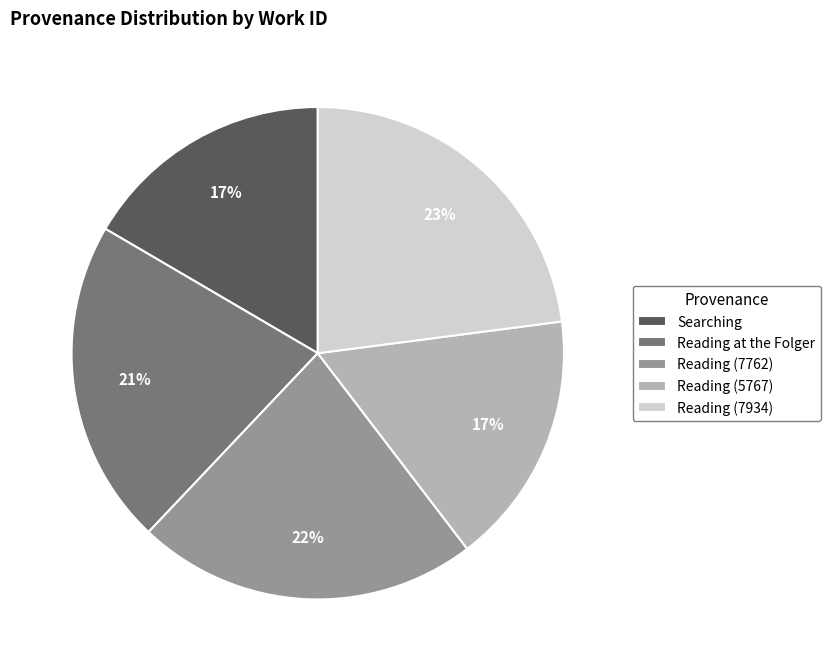

Approximately how many times larger is the value at Reading (5767) compared to Reading (7934)?

0.7